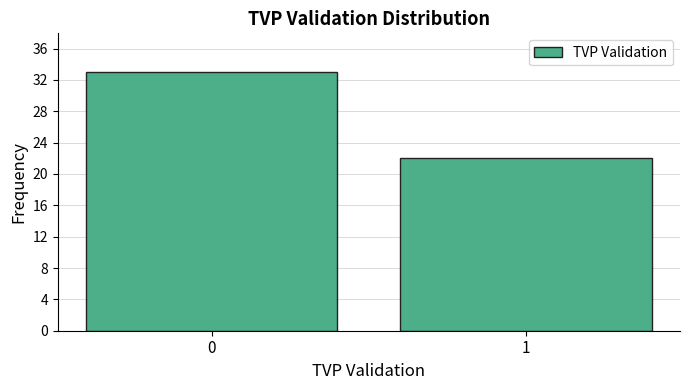

Reading left to right, list all the values displayed in this chart.

33	22